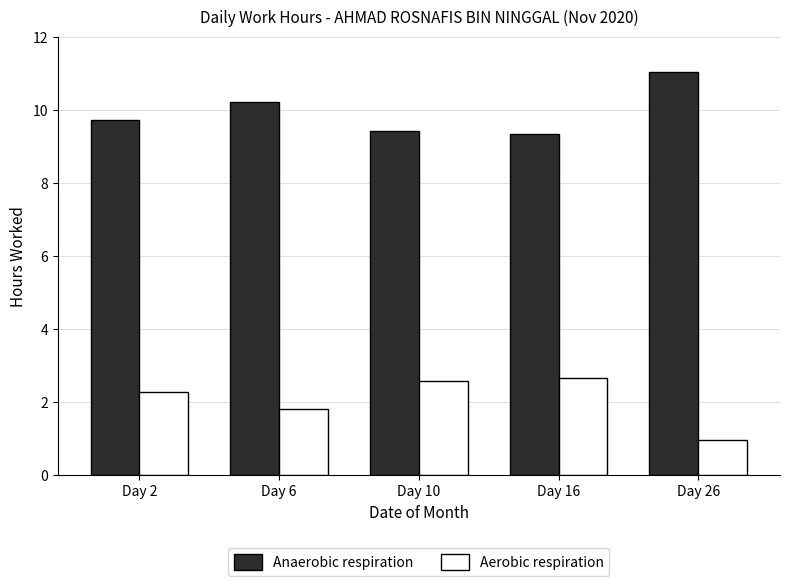

How many bars are there in total?

10